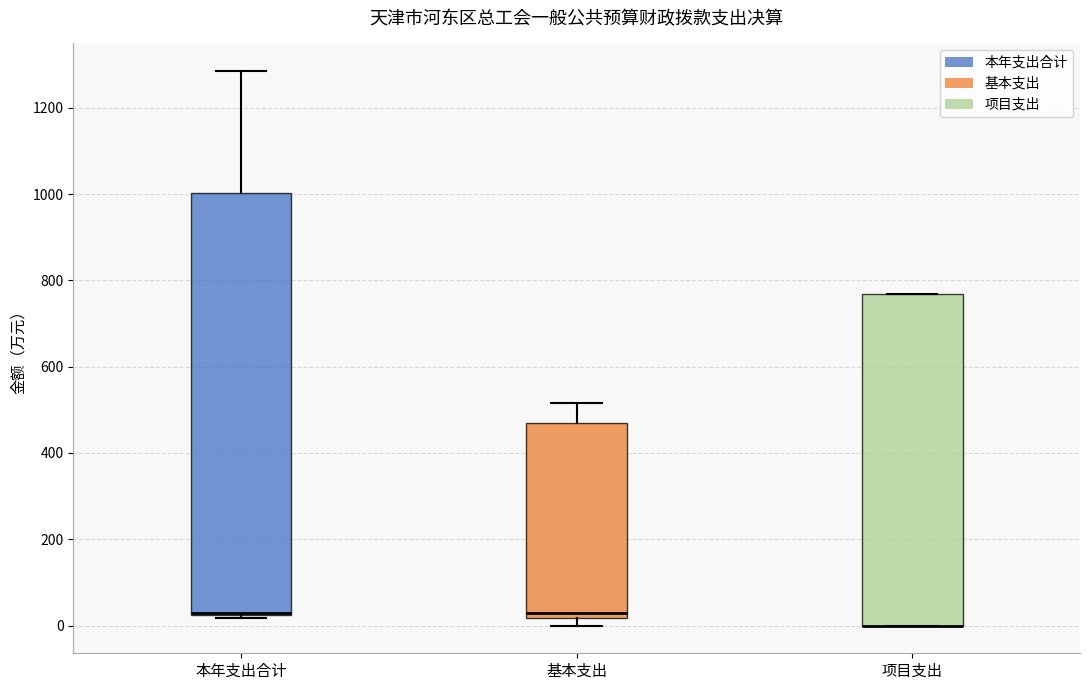

Which box is the tallest, from its lower edge to its upper edge?

本年支出合计